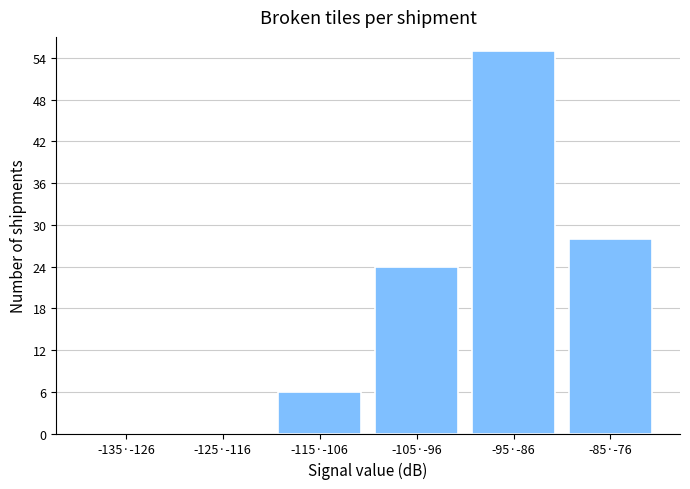

Reading right to left, what are all the values shown in this chart?

-85·-76=28	-95·-86=55	-105·-96=24	-115·-106=6	-125·-116=0	-135·-126=0